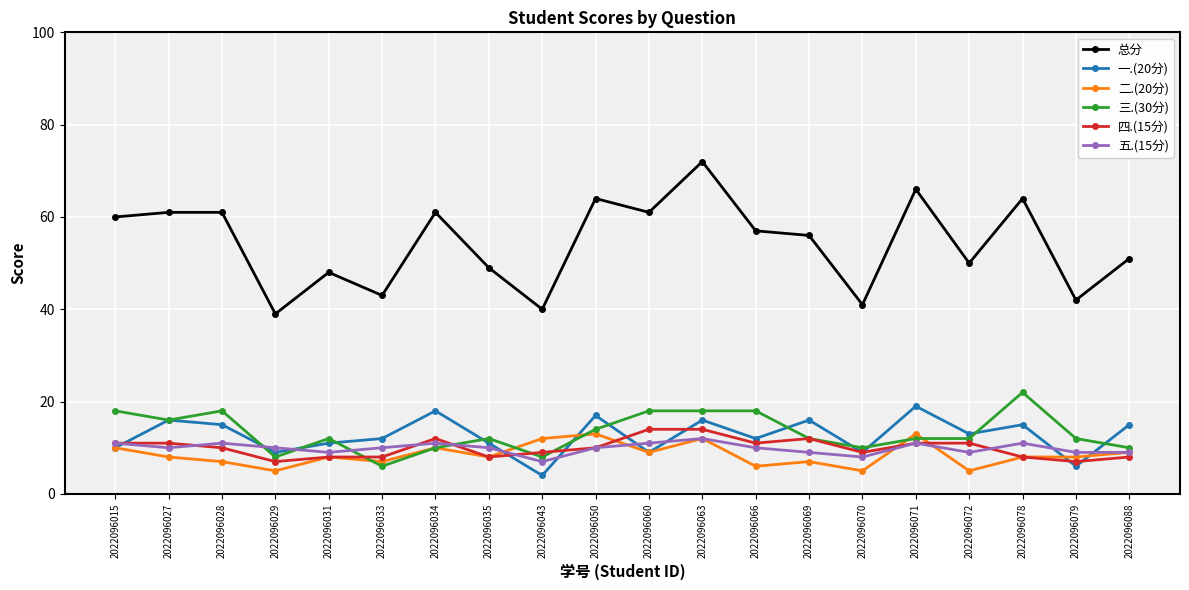

What is the total value across all series at 2022096069?

112